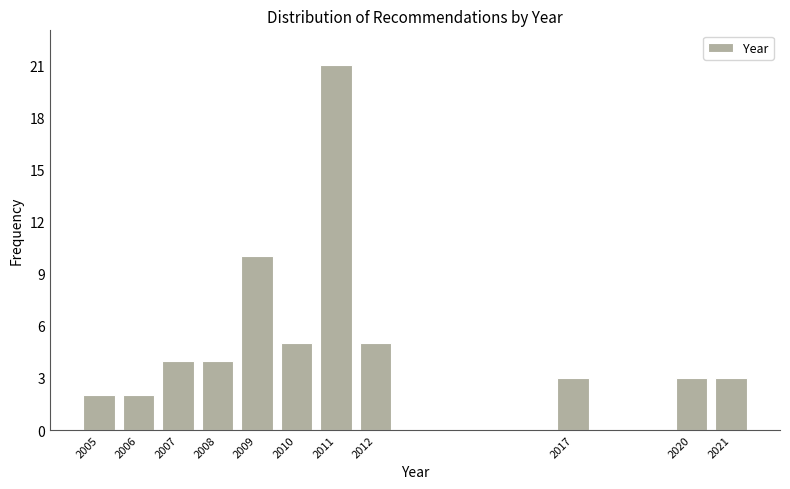

Reading left to right, transcribe all the data shown in this chart.

2005=2	2006=2	2007=4	2008=4	2009=10	2010=5	2011=21	2012=5	2017=3	2020=3	2021=3